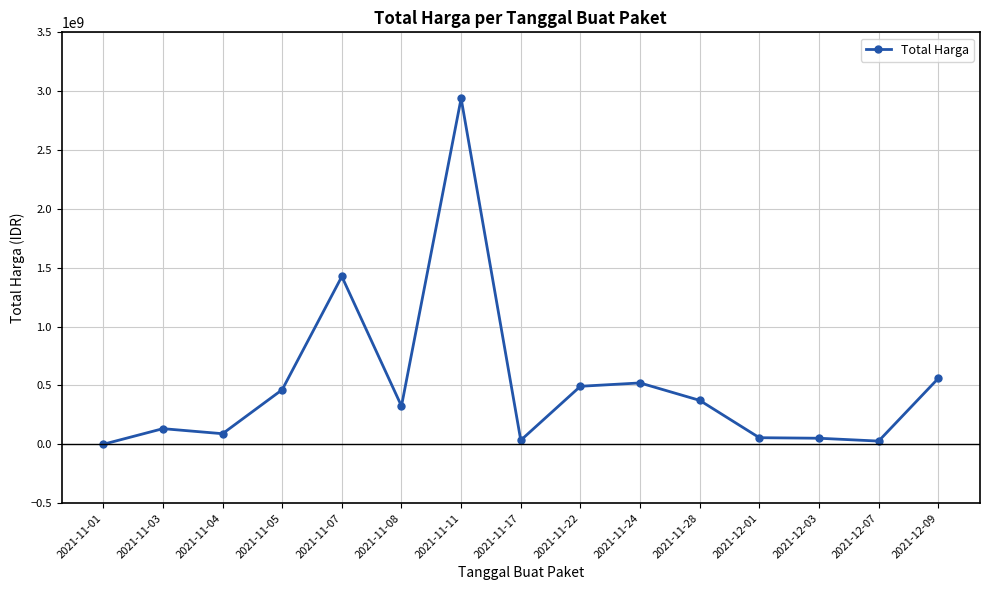

Where is the data nearest to the value 1469648420?

2021-11-07